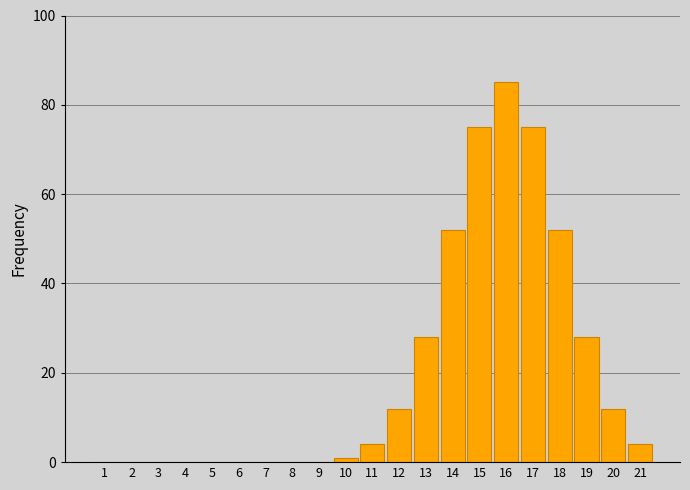

Reading left to right, what are all the values shown in this chart?

1=0	2=0	3=0	4=0	5=0	6=0	7=0	8=0	9=0	10=1	11=4	12=12	13=28	14=52	15=75	16=85	17=75	18=52	19=28	20=12	21=4